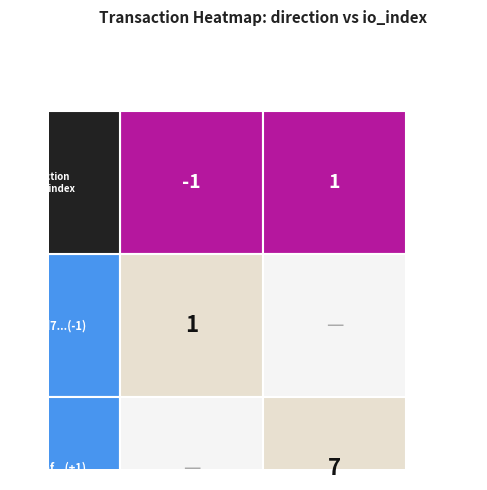

How many 7bb44d7071750f40606ffa43865ba8a1cb22f91 values are between -1 and 1?

2